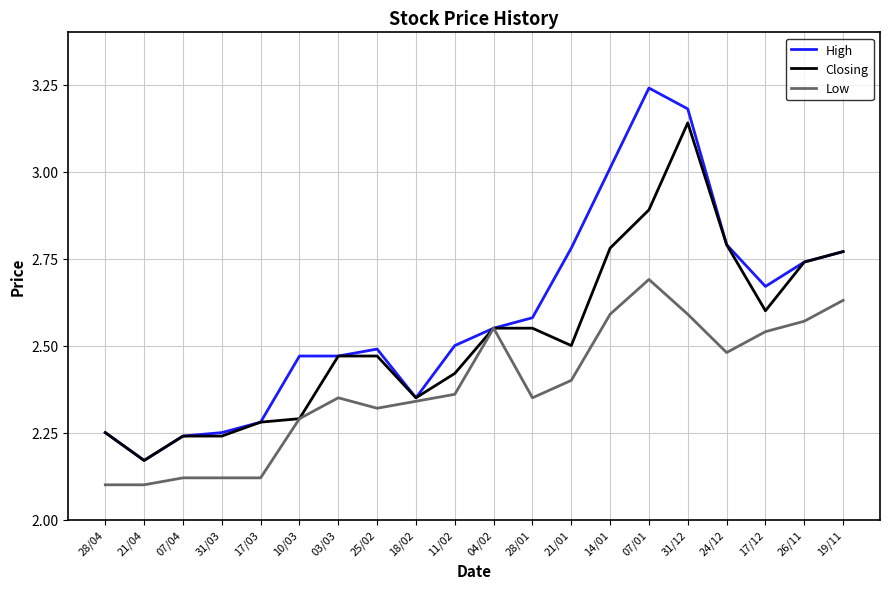

Which category has the highest value in the High series?

07/01